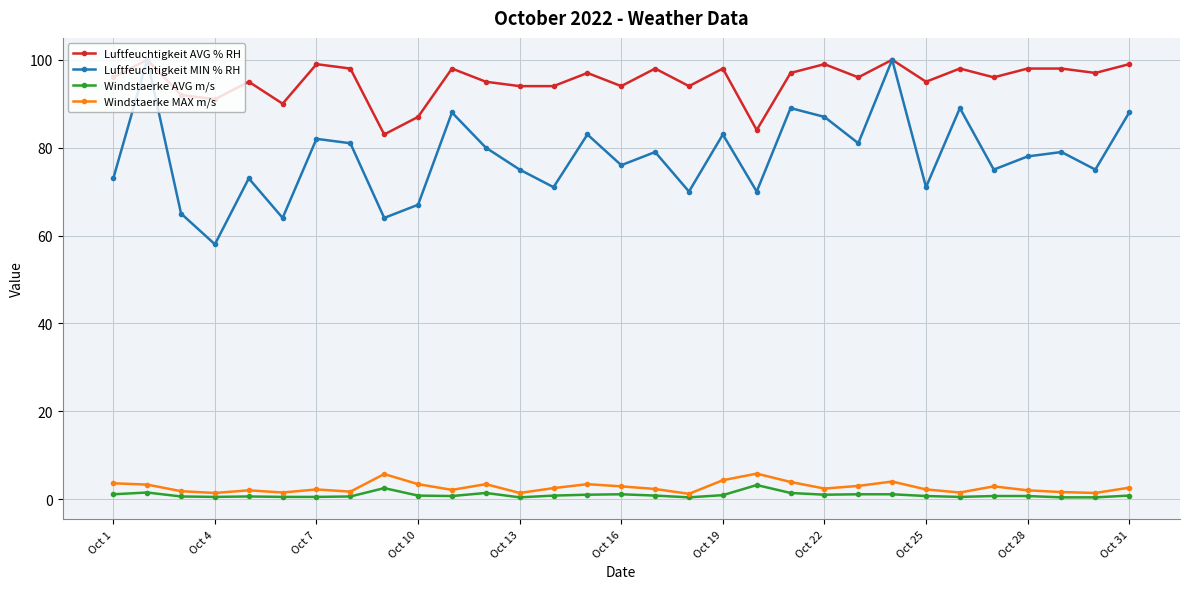

True or false: Windstaerke AVG m/s and Luftfeuchtigkeit MIN % RH intersect in this chart.

False